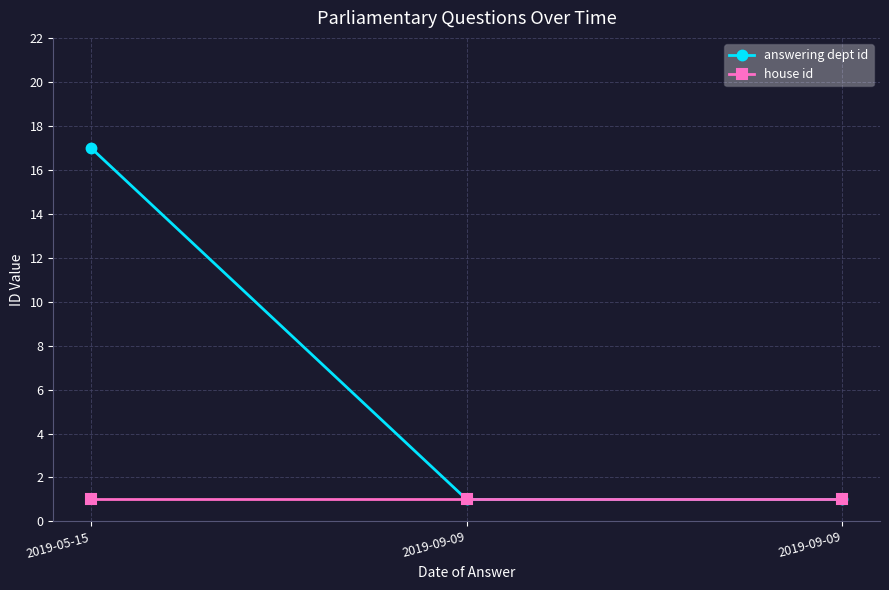

Is this an area chart (filled region under the line)?

No